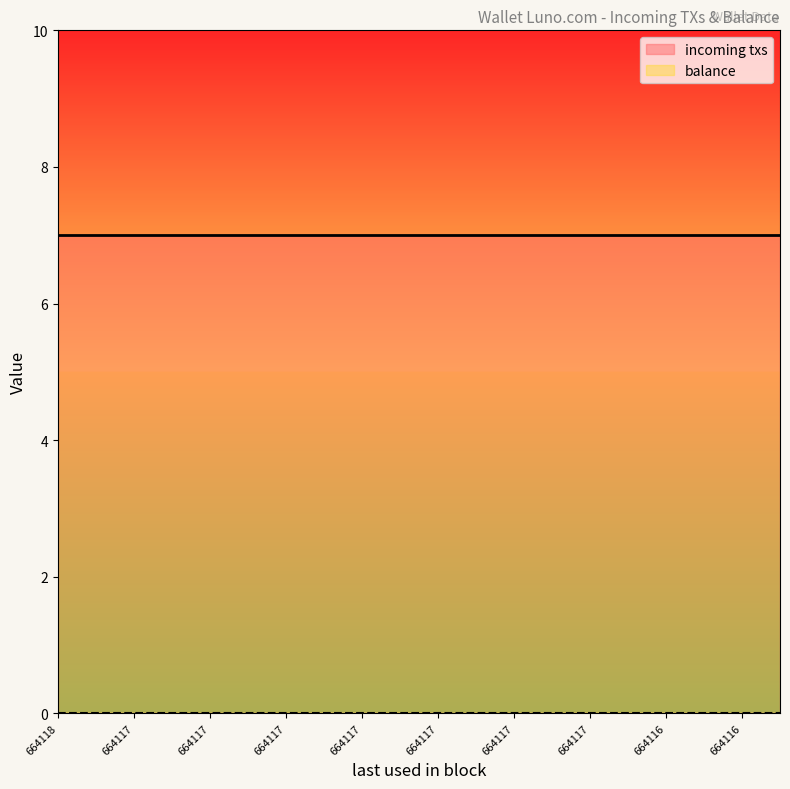

Is the value of incoming txs at 664116 greater than the value of balance at 664117?

Yes